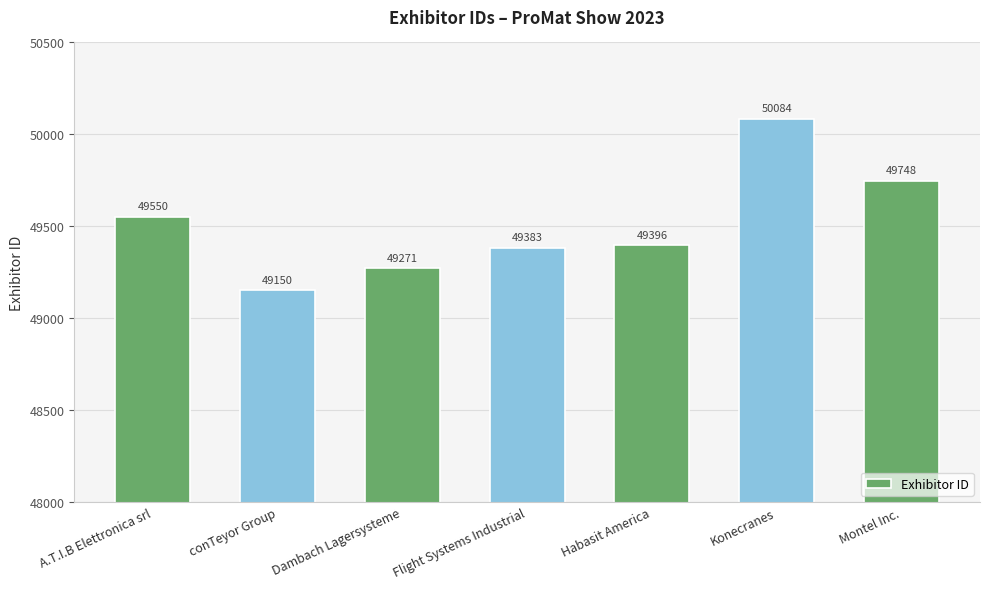

What is the sum of the values at Montel Inc. and Dambach Lagersysteme?

99019